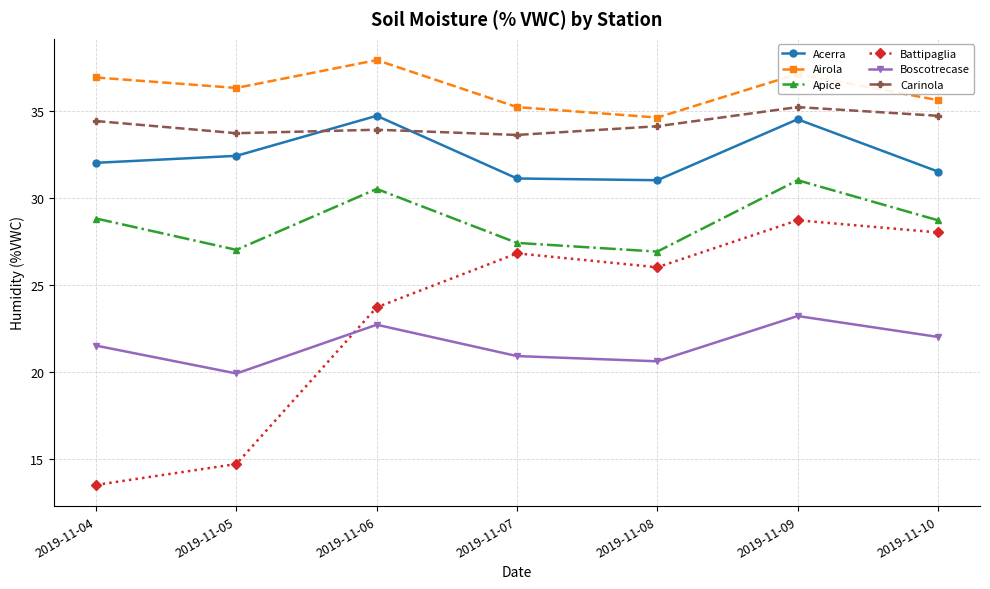

Rank the series by their maximum value, from lowest to highest.

Boscotrecase, Battipaglia, Apice, Acerra, Carinola, Airola